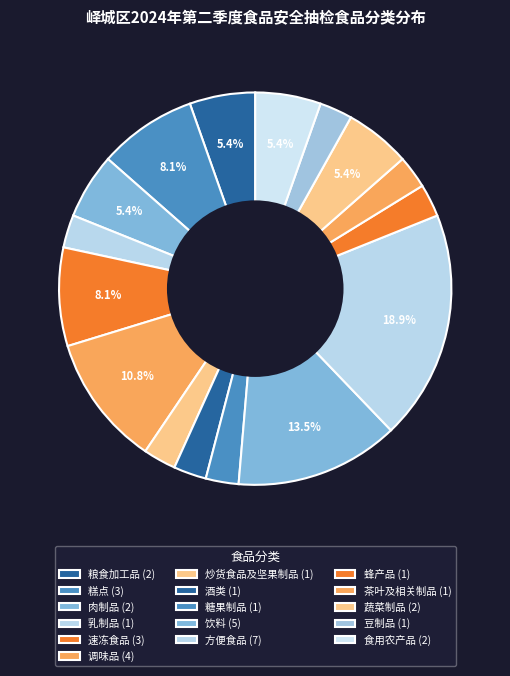

To the nearest percent, what is the difference between the largest and smallest slice percentages?

16%